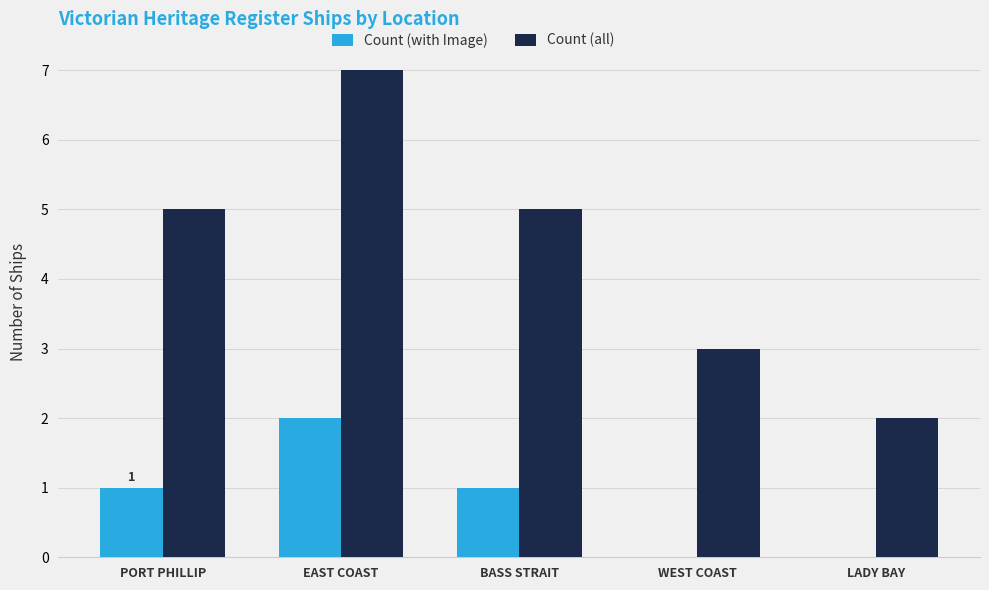

What value does the Count (all) series have at PORT PHILLIP?

5